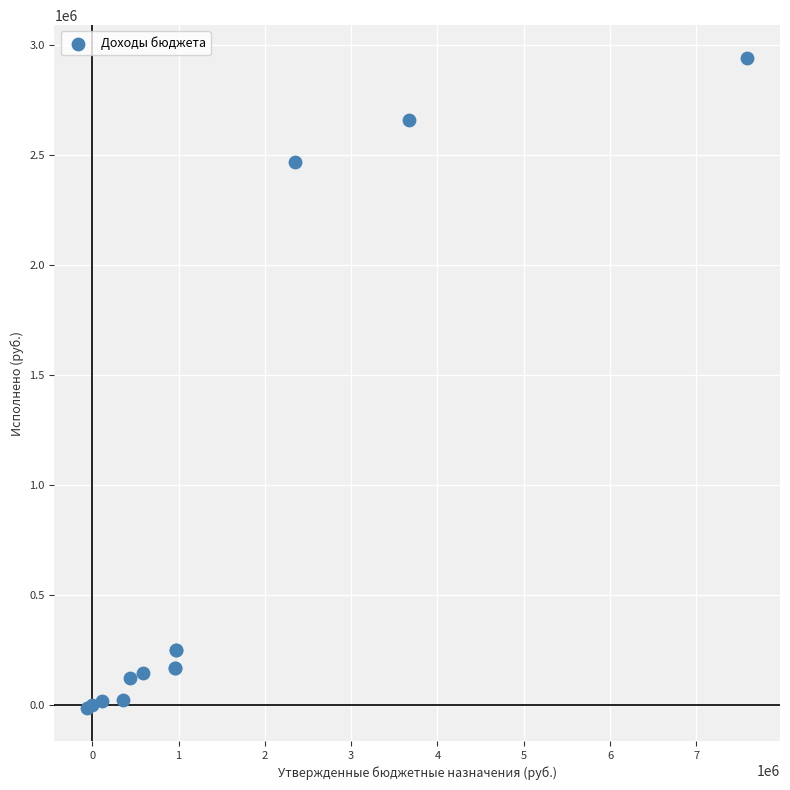

What Y value in the scatter plot is closest to 1462554?

2467950.0